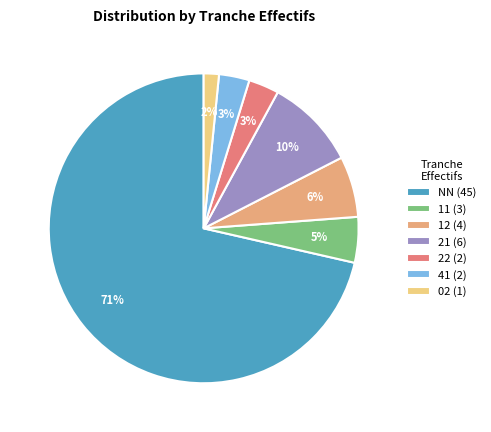

Which category has the biggest portion of the pie?

NN